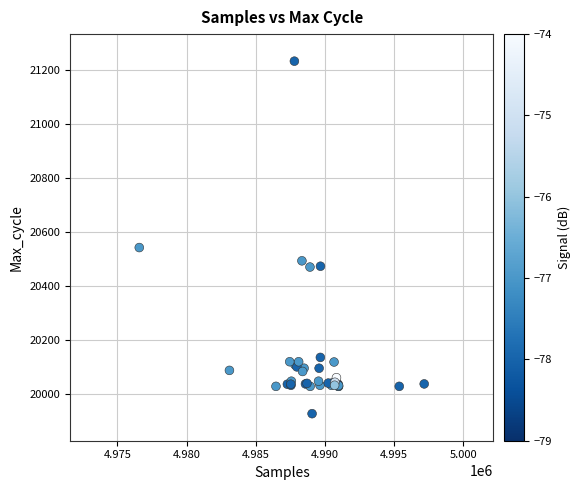

What Y value in the scatter plot is closest to 20580?

20543